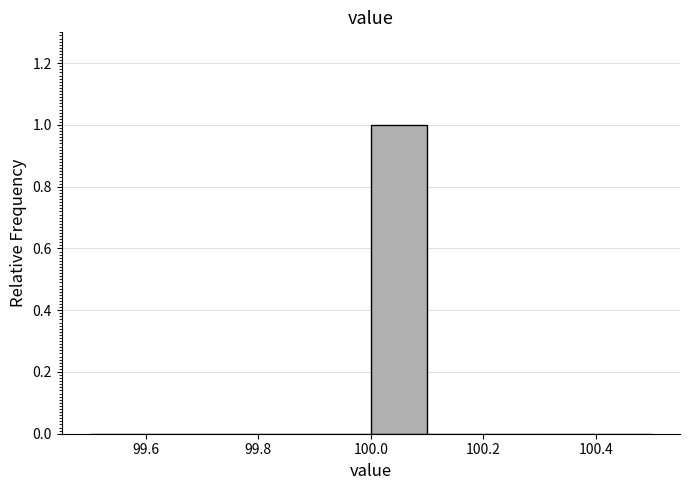

Reading left to right, transcribe this chart: for each bar, give the range it covers on the x-axis and its height. The values are not printed on the chart, so give them approximately, as read against the axis.

99.5 to 99.6: 0
99.6 to 99.7: 0
99.7 to 99.8: 0
99.8 to 99.9: 0
99.9 to 100.0: 0
100.0 to 100.1: 1
100.1 to 100.2: 0
100.2 to 100.3: 0
100.3 to 100.4: 0
100.4 to 100.5: 0